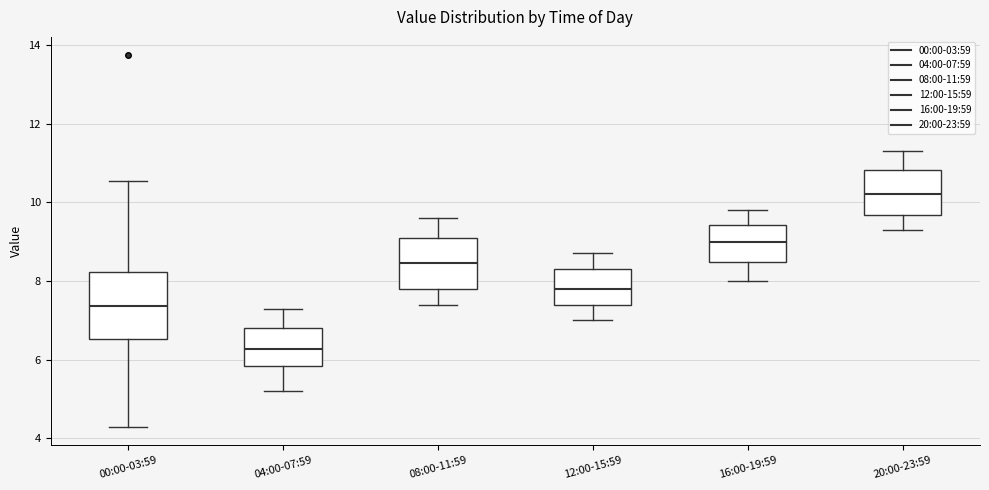

Reading left to right, transcribe this box plot: for each box, give where its median line is, the range the box spans, and where its two whiskers end, as read against the y-axis. The values are not printed on the chart, so give them approximately, as read against the axis.

00:00-03:59: median 7.4, box 6.6 to 8.2, whiskers 4.4 to 10.6
04:00-07:59: median 6.2, box 5.8 to 6.8, whiskers 5.2 to 7.4
08:00-11:59: median 8.4, box 7.8 to 9.2, whiskers 7.4 to 9.6
12:00-15:59: median 7.8, box 7.4 to 8.4, whiskers 7.0 to 8.8
16:00-19:59: median 9.0, box 8.4 to 9.4, whiskers 8.0 to 9.8
20:00-23:59: median 10.2, box 9.6 to 10.8, whiskers 9.4 to 11.4